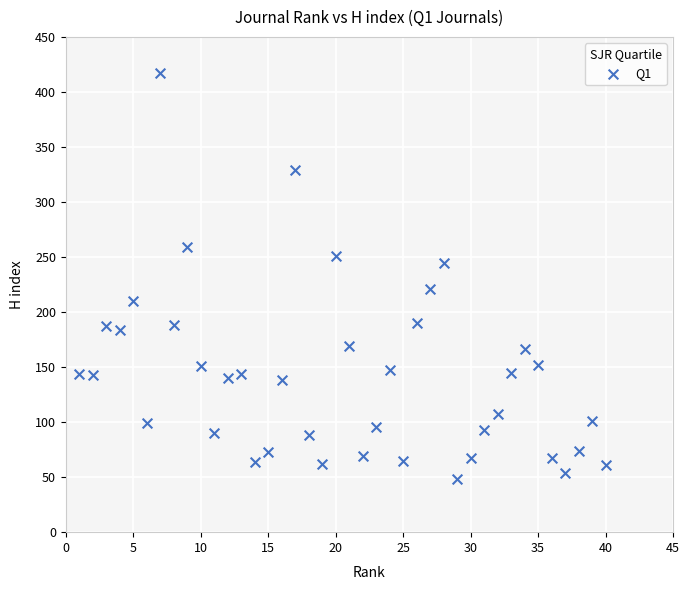

What is the range of Y values (max minus min)?

369